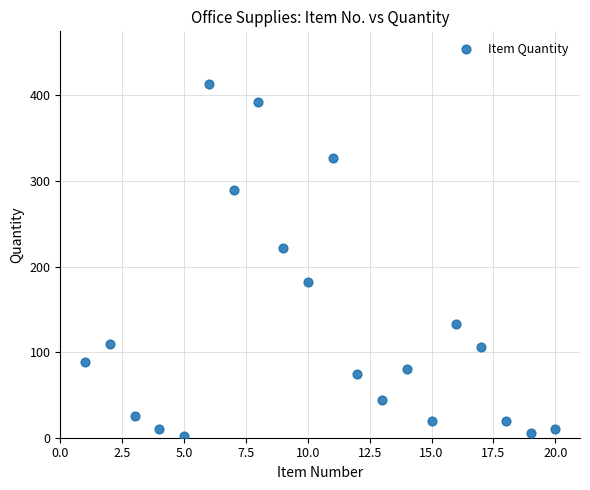

What Y value in the scatter plot is closest to 207?

222